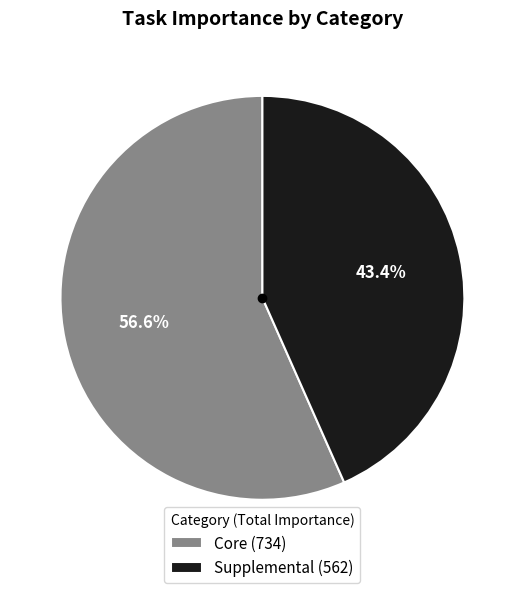

To the nearest percent, what is the average slice percentage?

50%